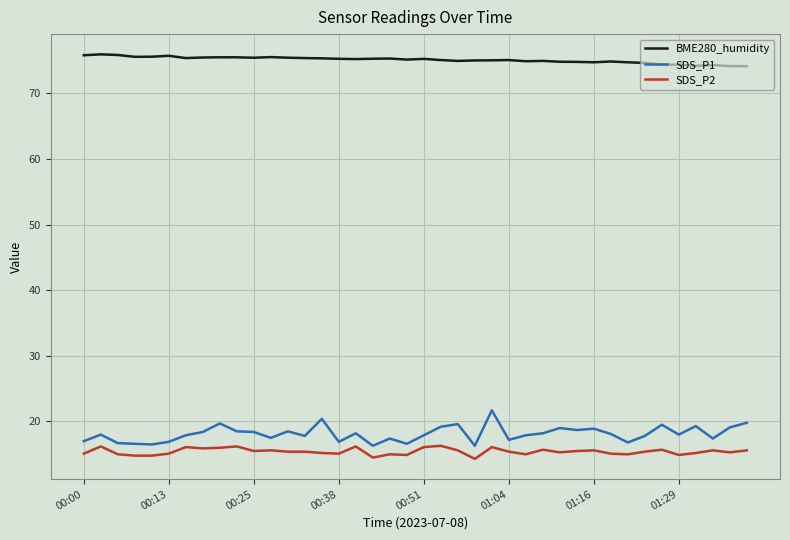

Which series has the largest range (max minus min)?

SDS_P1